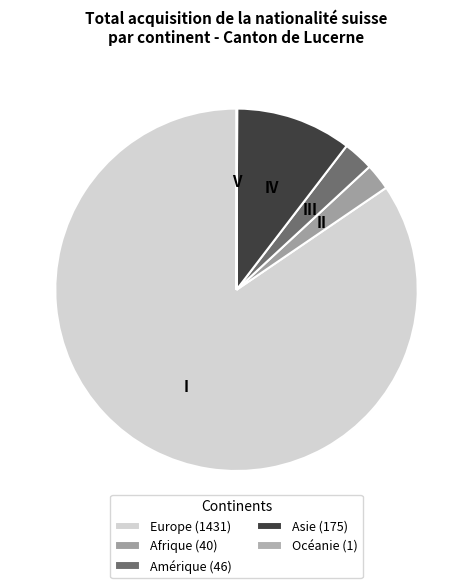

What is the smallest slice in the pie chart?

Océanie